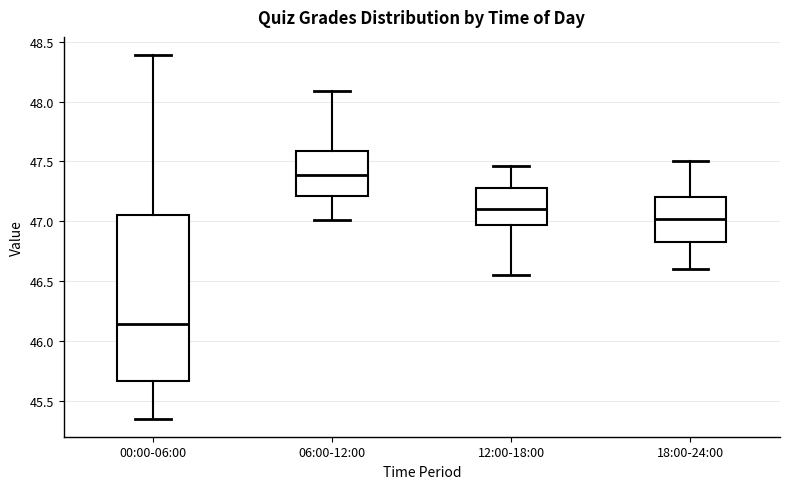

Comparing the boxes themselves (not the whiskers), which one is the tallest?

00:00-06:00